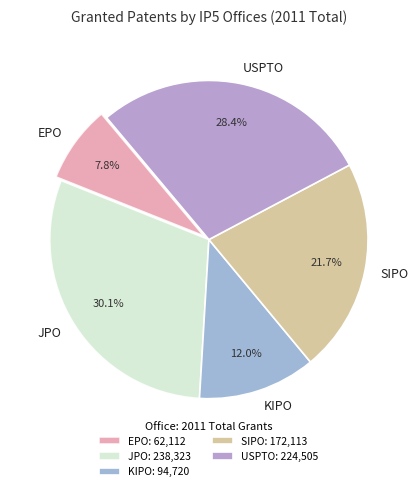

How many slices are in this pie chart?

5